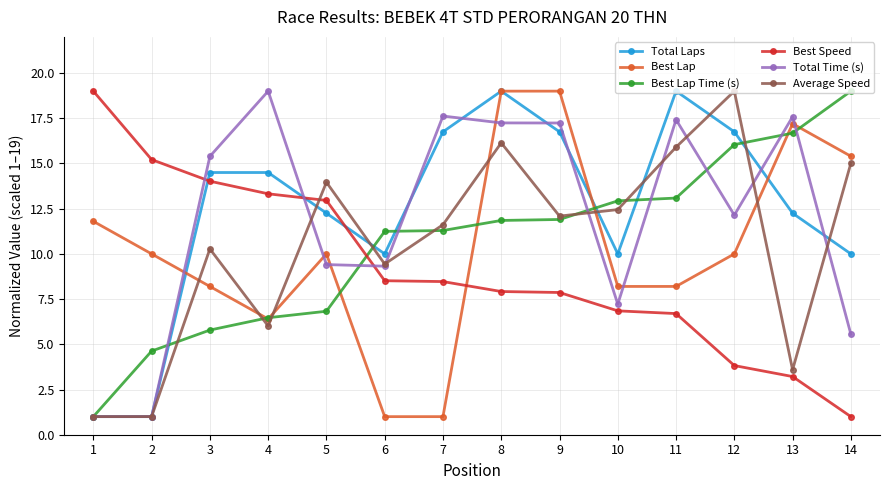

What is the highest value of the Best Speed series?

19.0